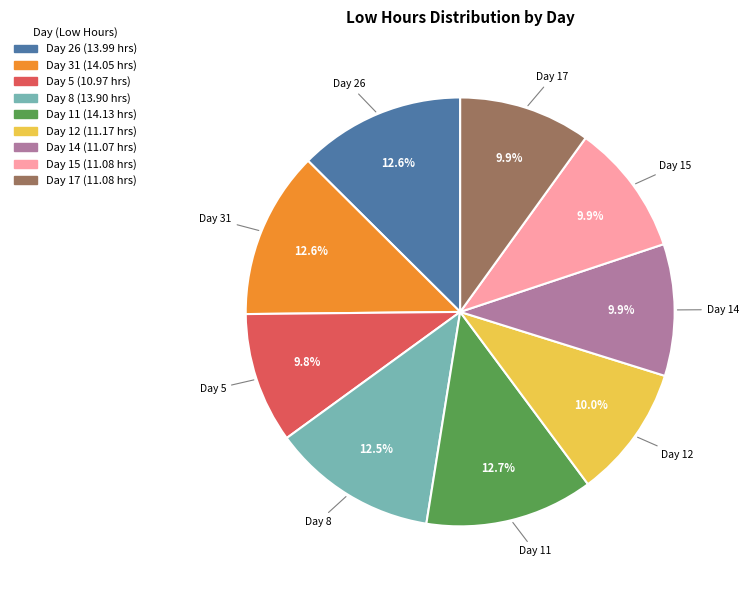

What is the ratio of the value at Day 31 to the value at Day 11?

1.0